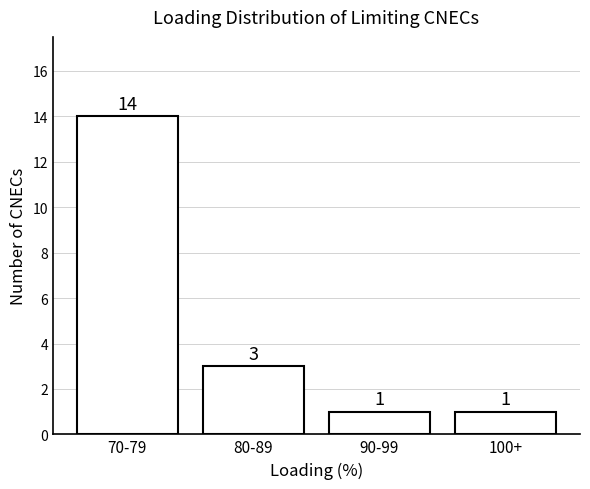

Reading right to left, transcribe all the data shown in this chart.

100+=1	90-99=1	80-89=3	70-79=14